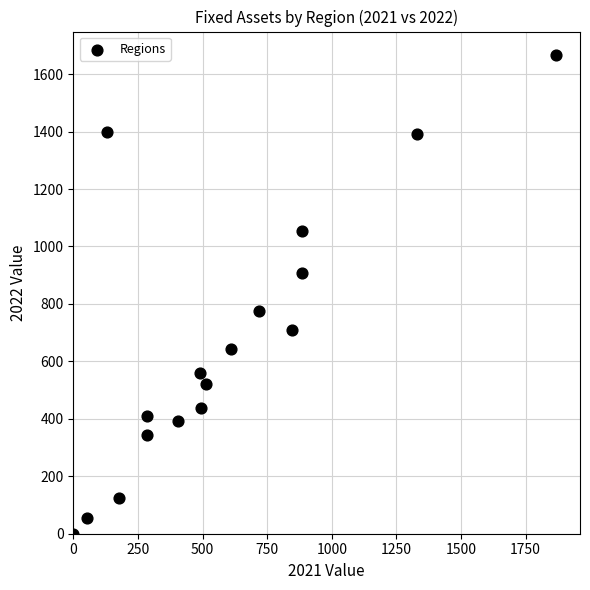

What Y value in the scatter plot is closest to 832?

777